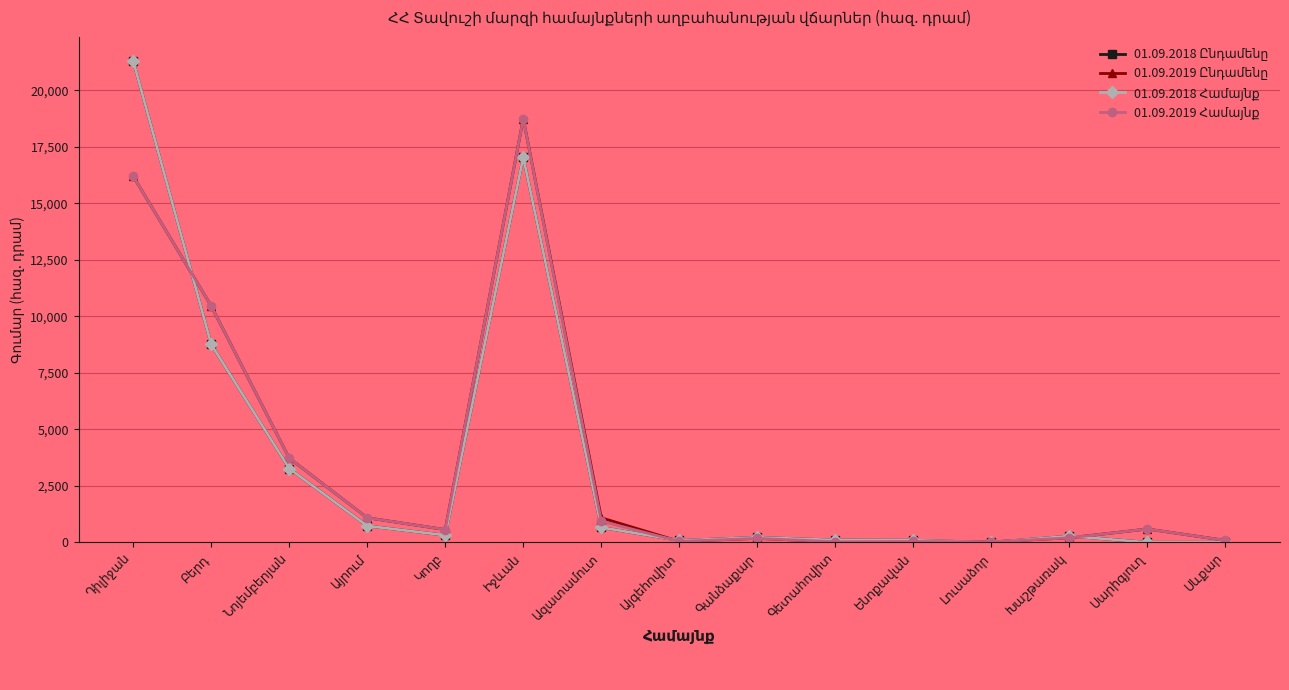

At how many categories does at least one series exceed 9029?

3